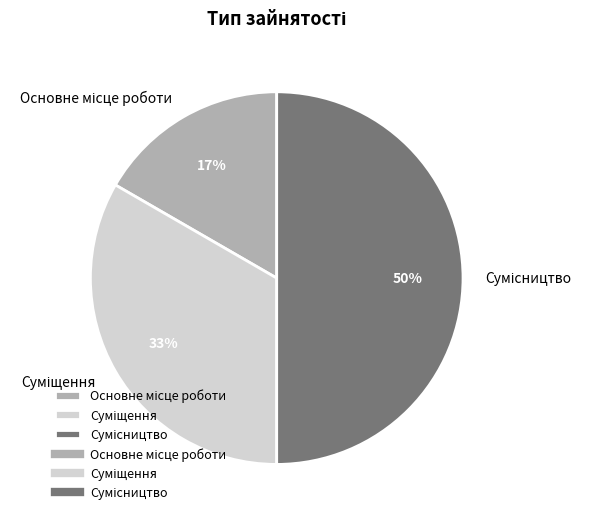

To the nearest percent, what is the average slice percentage?

33%